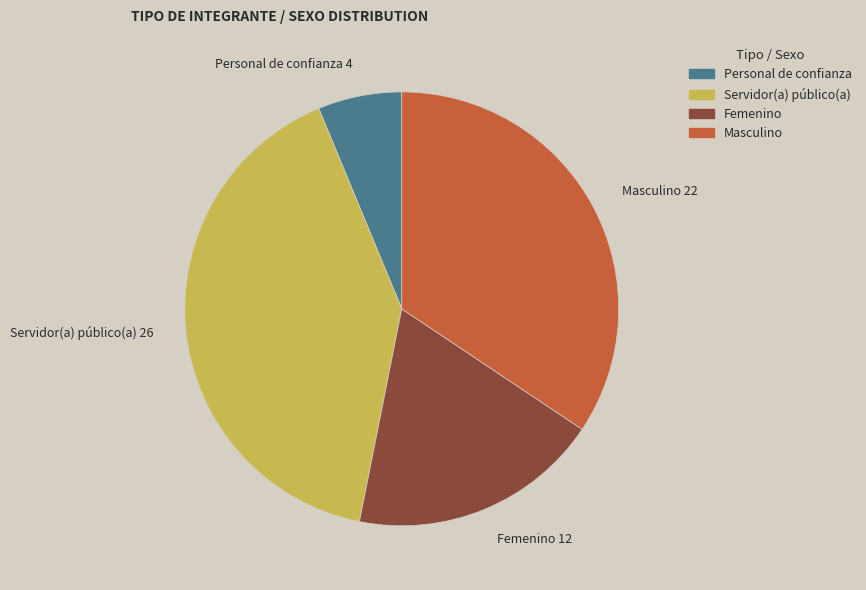

What is the largest slice in the pie chart?

Servidor(a) público(a)